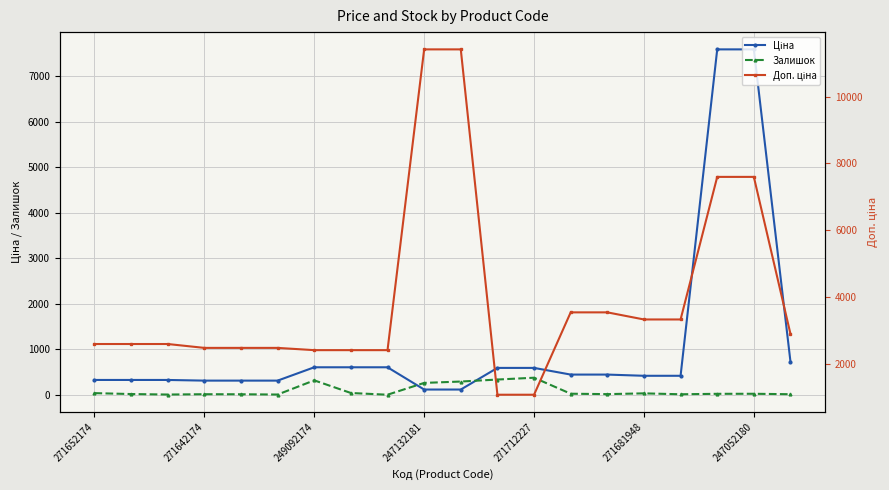

What is the difference between the second highest and second lowest values in the Залишок series?

330.0